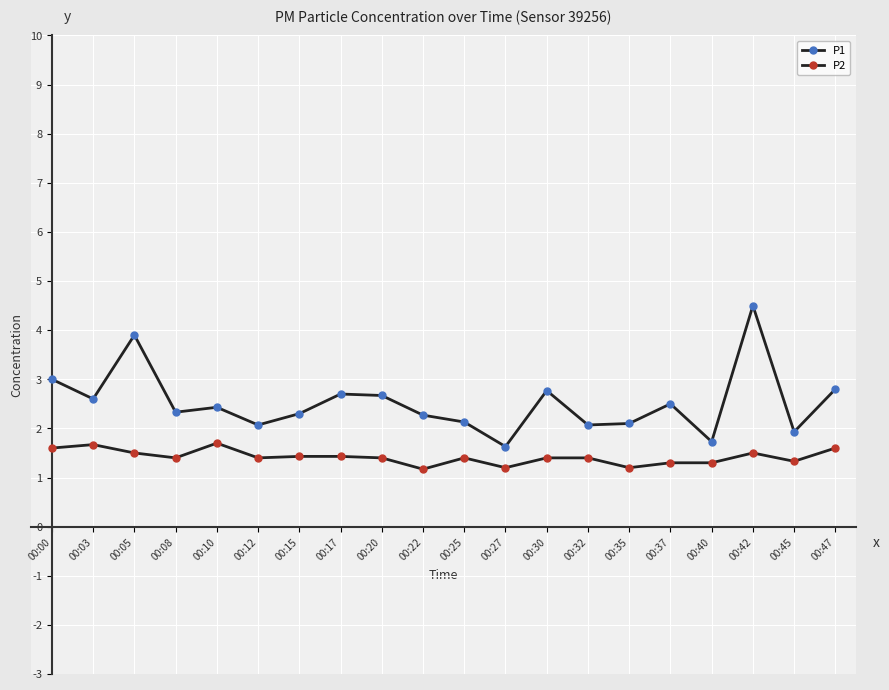

How many categories are shown in the chart?

20